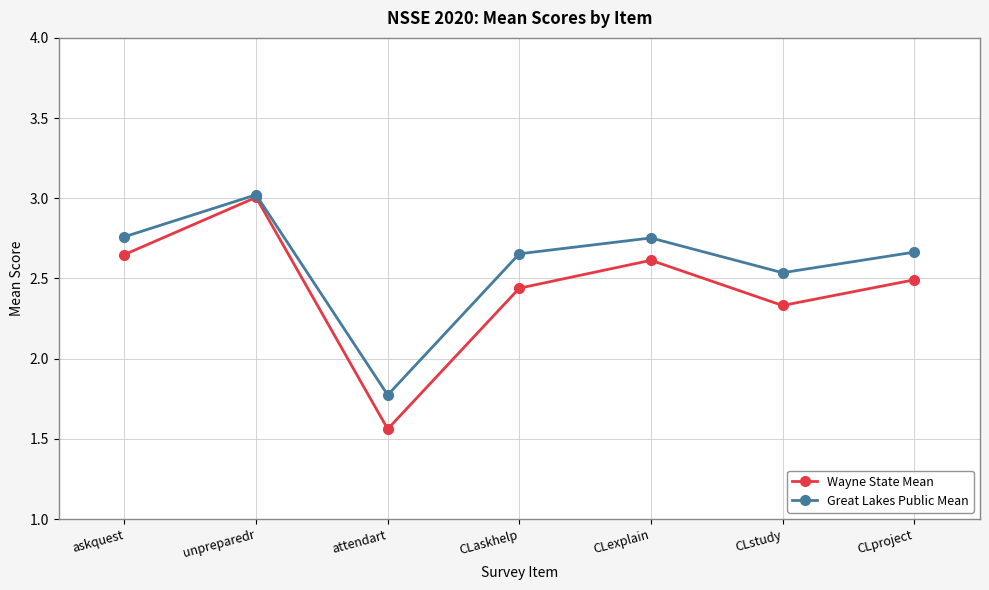

At which label does Wayne State Mean reach its minimum?

attendart